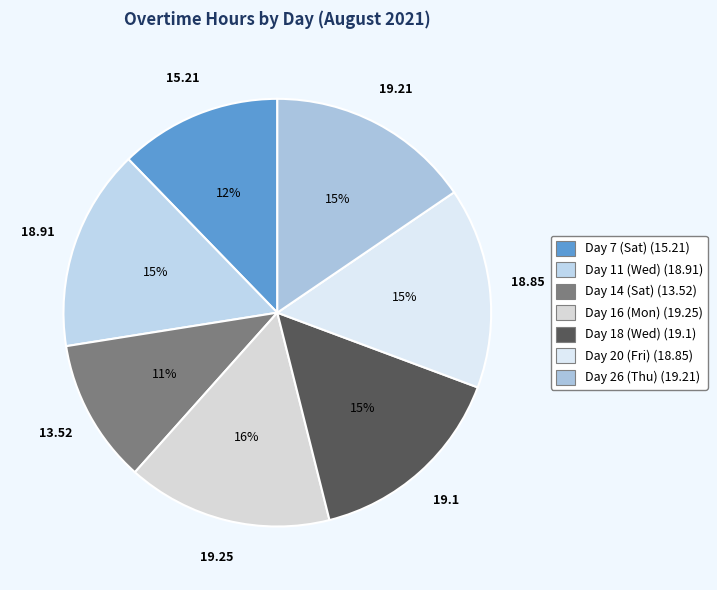

To the nearest percent, what is the difference between the largest and smallest slice percentages?

5%